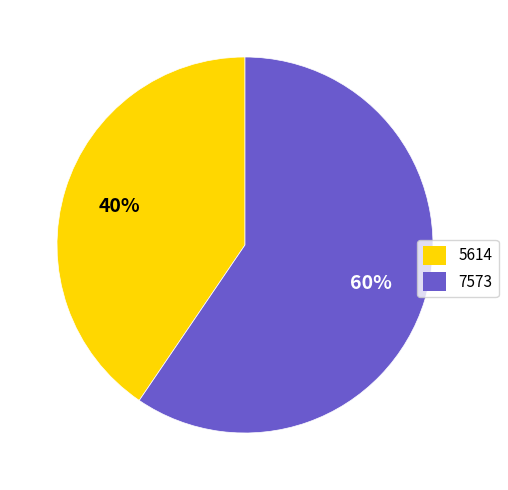

Do 5614 and 7573 together represent more than half of the pie?

Yes